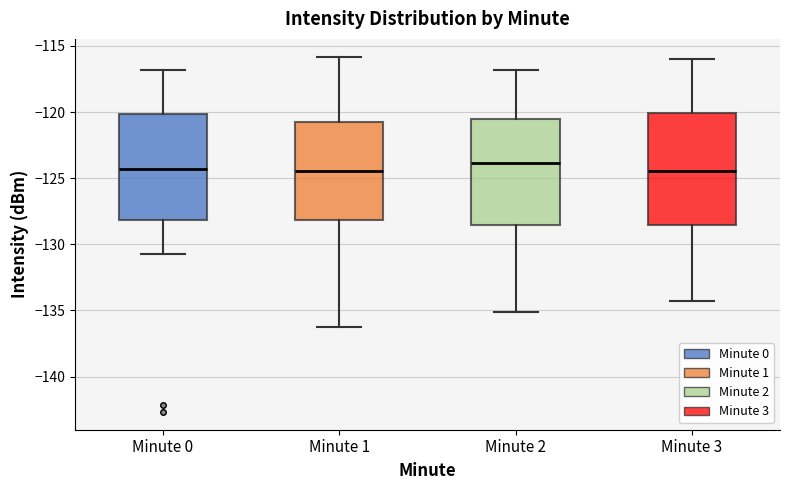

Where does the upper whisker of the box for Minute 1 end on the y-axis? The values are not printed on the chart, so give them approximately, as read against the axis.

-116.0